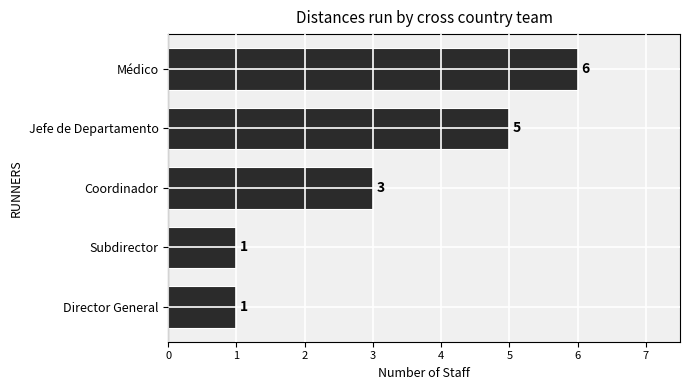

Are the bars horizontal?

Yes